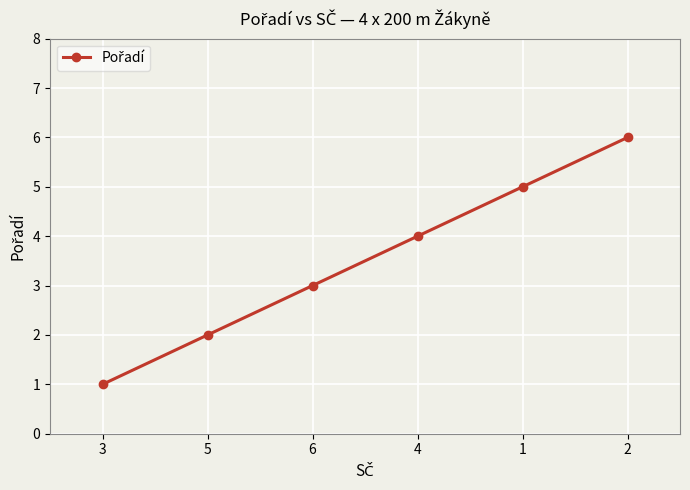

What is the change in value from 3 to 4?

+3